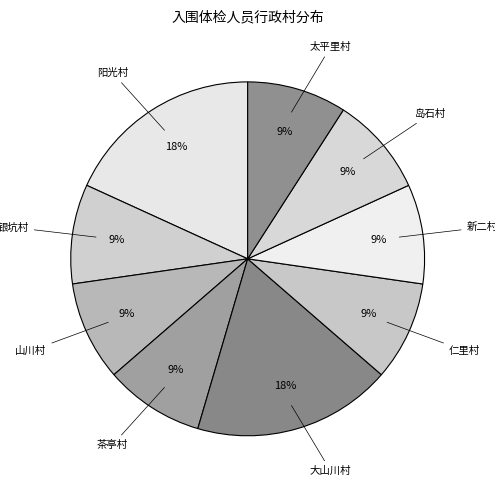

Between 茶亭村 and 阳光村, which is larger?

阳光村